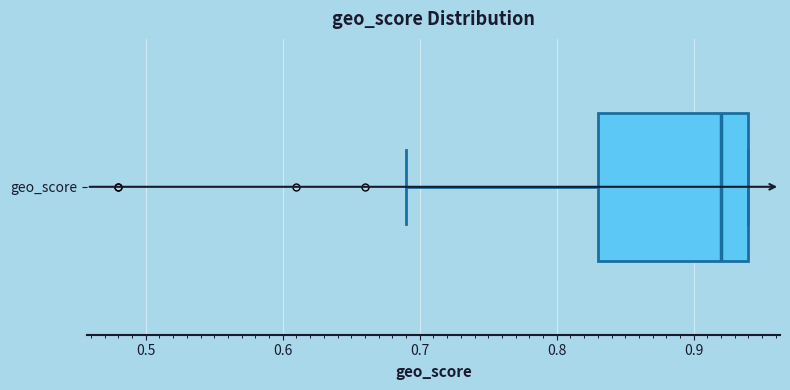

Transcribe this box plot: give where the median line is, the range the box spans, and where the two whiskers end, as read against the x-axis. The values are not printed on the chart, so give them approximately, as read against the axis.

median 0.92, box 0.83 to 0.94, whiskers 0.69 to 0.94